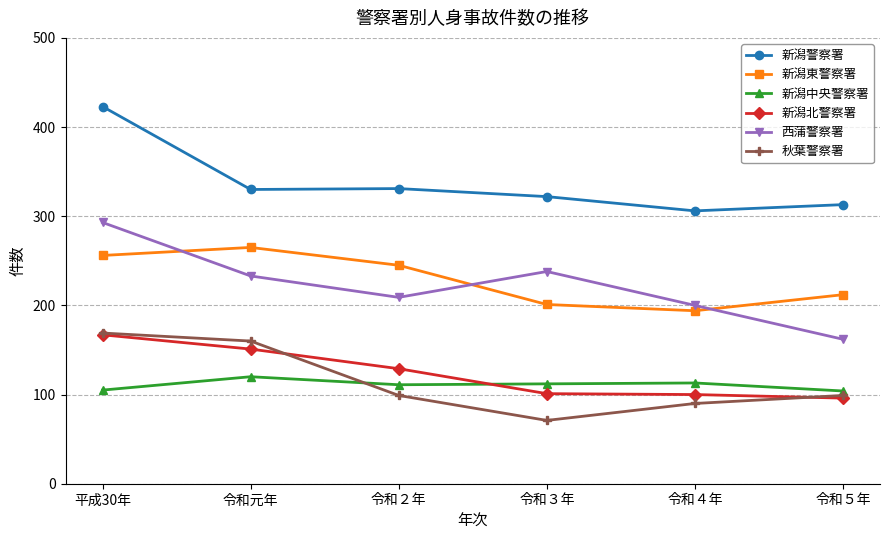

The value of 新潟中央警察署 at 令和４年 is 113. True or false?

True